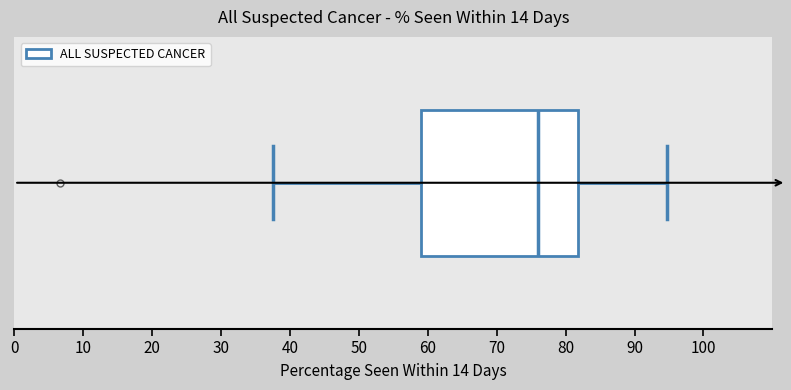

Where is the left edge of the box on the x-axis? The values are not printed on the chart, so give them approximately, as read against the axis.

59